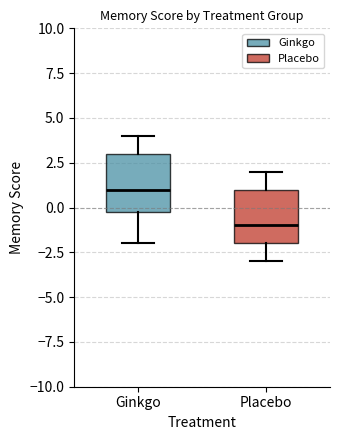

Reading left to right, read every box against the y-axis: the position of its median line, the range the box covers, and the ends of its whiskers. The values are not printed on the chart, so give them approximately, as read against the axis.

Ginkgo: median 1, box 0 to 3, whiskers -2 to 4
Placebo: median -1, box -2 to 1, whiskers -3 to 2